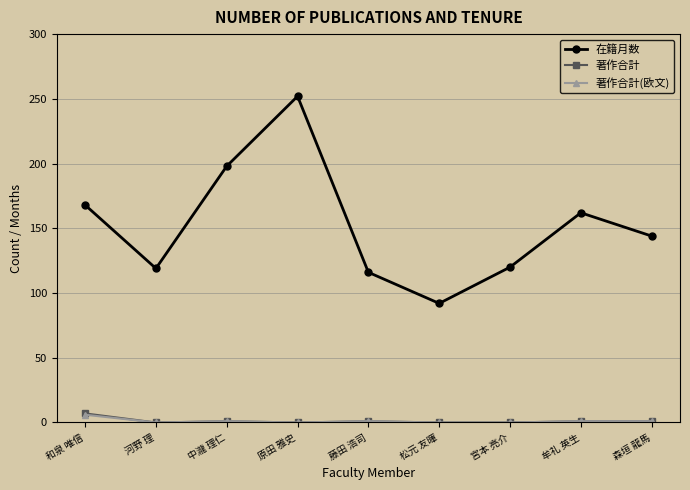

Which series has the largest total across all categories?

在籍月数